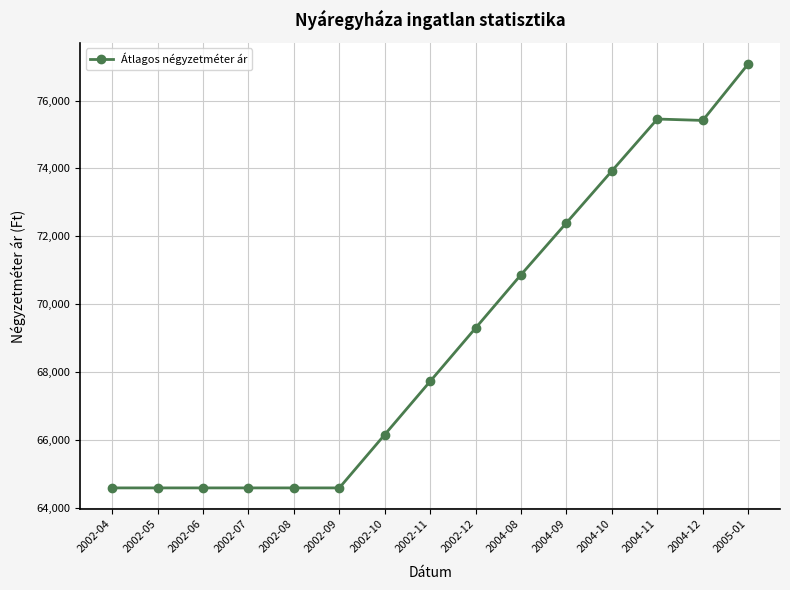

What is the smallest value displayed?

64583